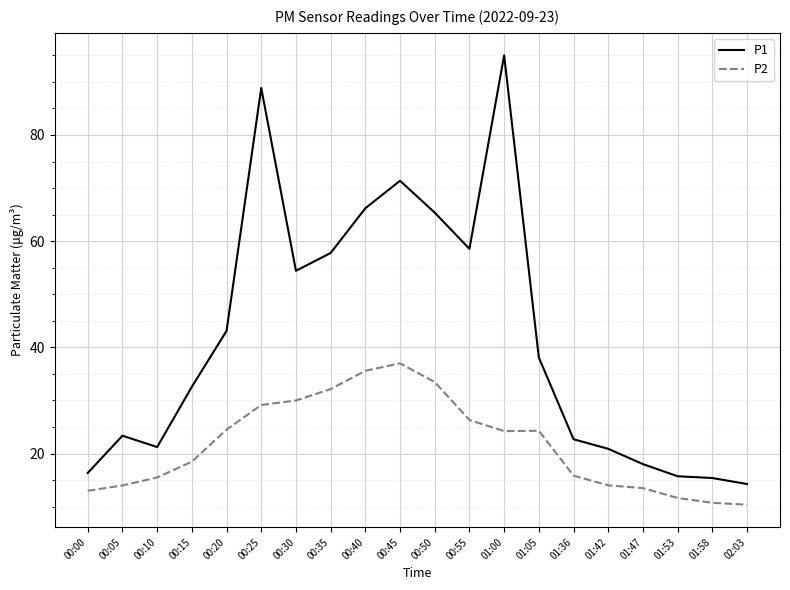

Is the value of P2 at 02:03 greater than the value of P1 at 00:05?

No